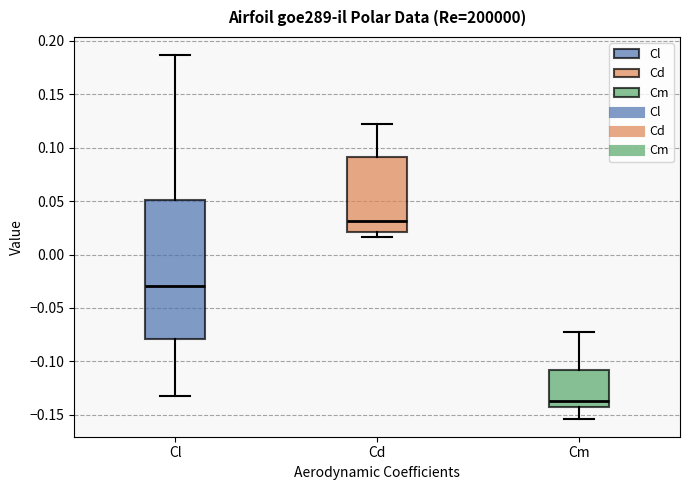

Which box's median line is the highest?

Cd